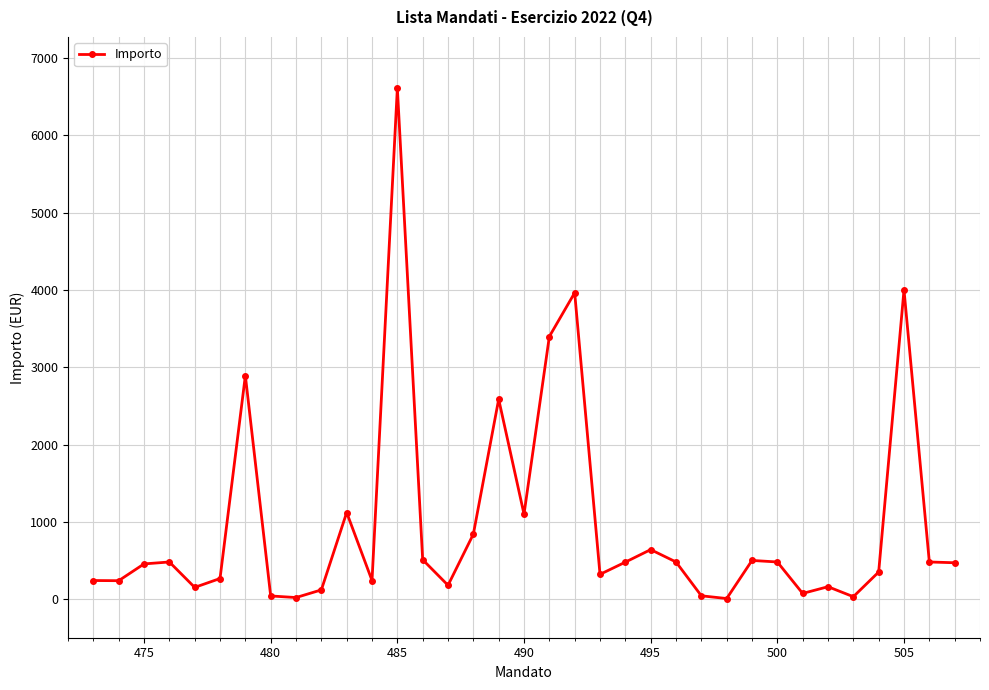

How many categories are shown in the chart?

35